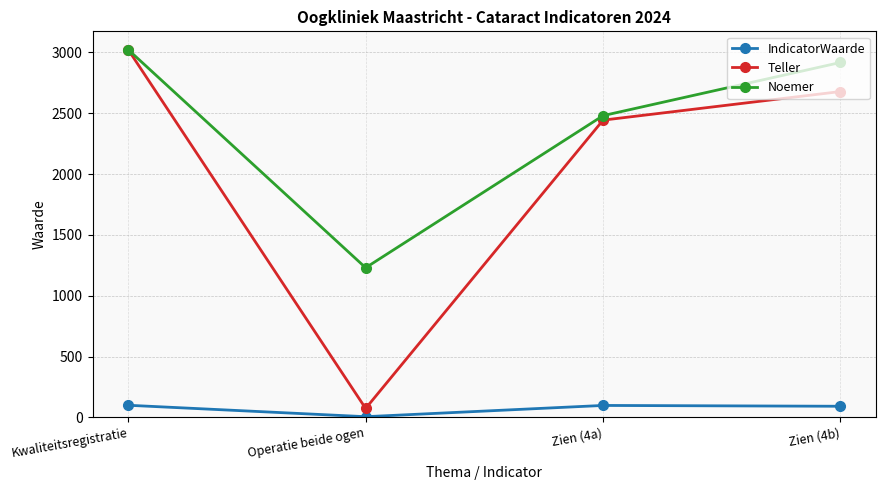

What is the difference between the maximum and minimum values in the IndicatorWaarde series?

94.0